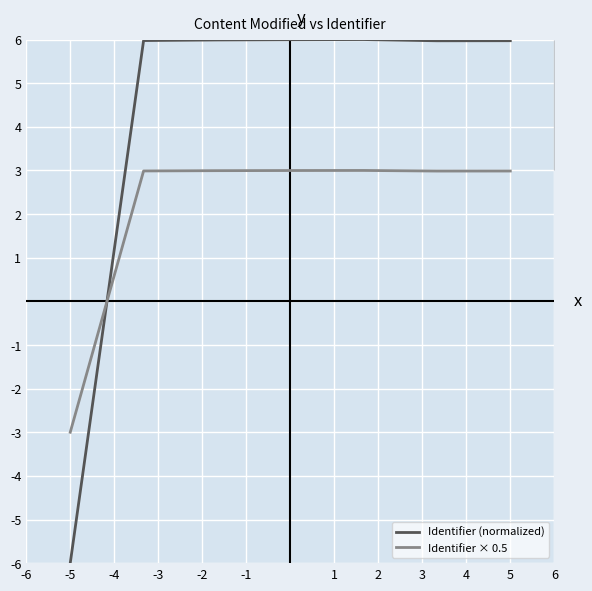

Which series has the largest total across all categories?

Identifier (normalized)